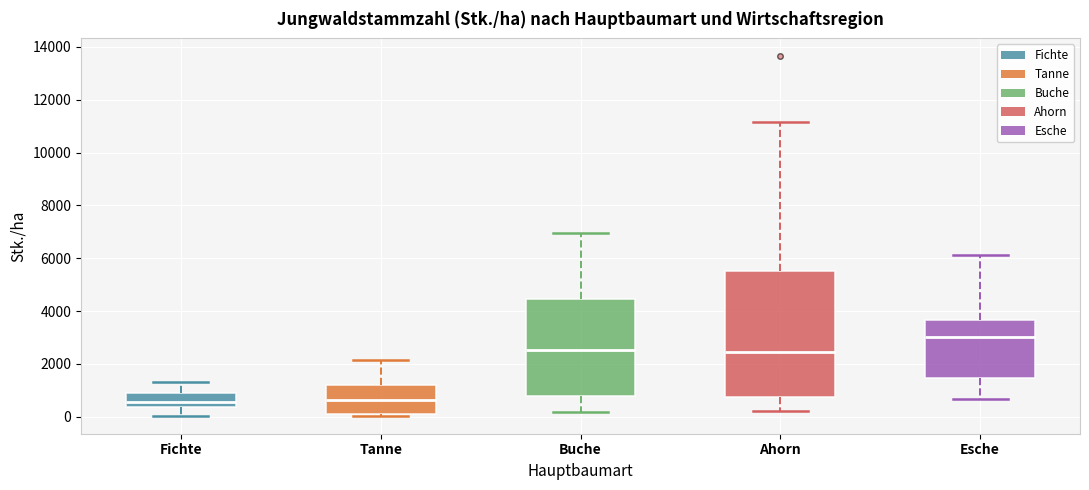

Reading left to right, read every box against the y-axis: the position of its median line, the range the box covers, and the ends of its whiskers. The values are not printed on the chart, so give them approximately, as read against the axis.

Fichte: median 600, box 400 to 1000, whiskers 0 to 1400
Tanne: median 600, box 200 to 1200, whiskers 0 to 2200
Buche: median 2600, box 800 to 4400, whiskers 200 to 7000
Ahorn: median 2400, box 800 to 5600, whiskers 200 to 11200
Esche: median 3000, box 1400 to 3600, whiskers 600 to 6200